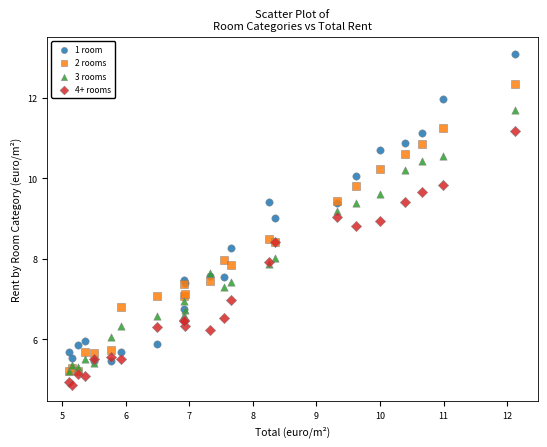

Which series has the largest Y range (max minus min)?

1 room